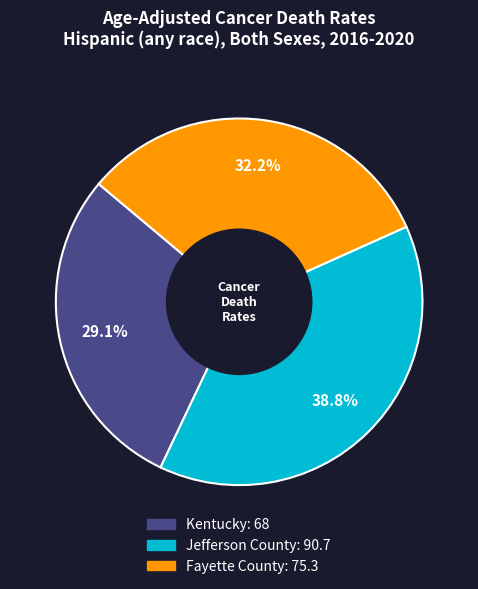

Rank the categories by value from lowest to highest.

Kentucky, Fayette County, Jefferson County